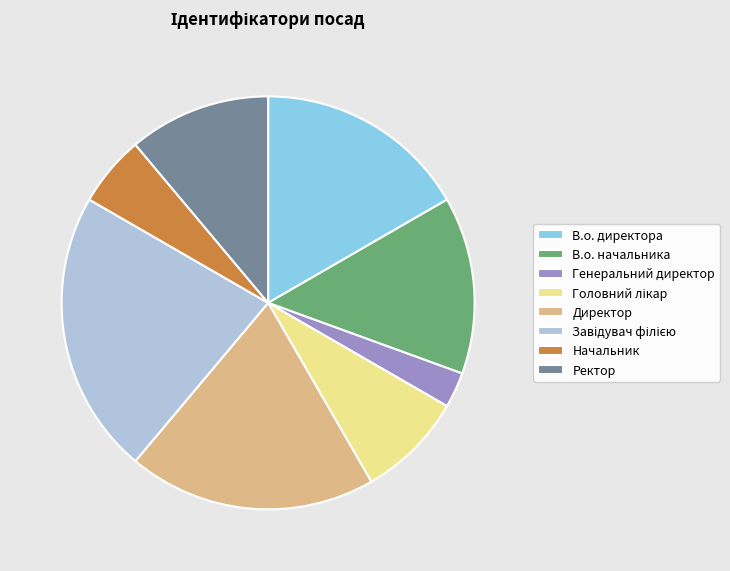

Between Начальник and В.о. директора, which is larger?

В.о. директора